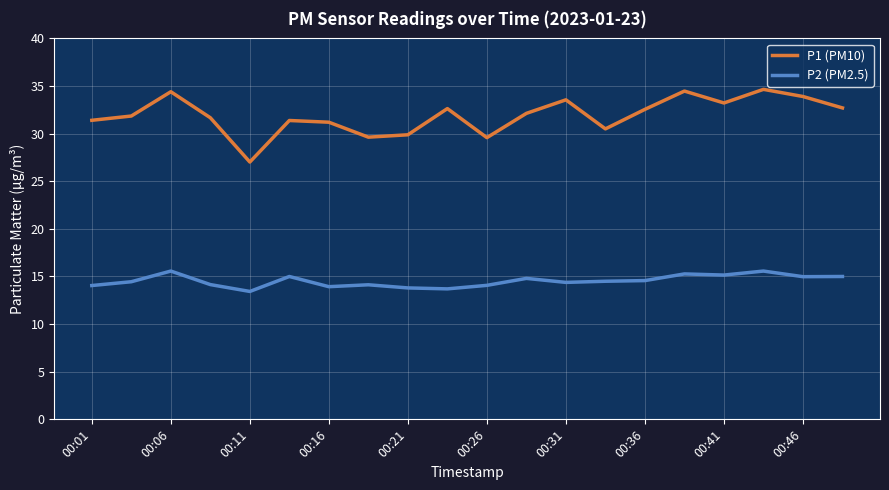

Which series has the largest total across all categories?

P1 (PM10)